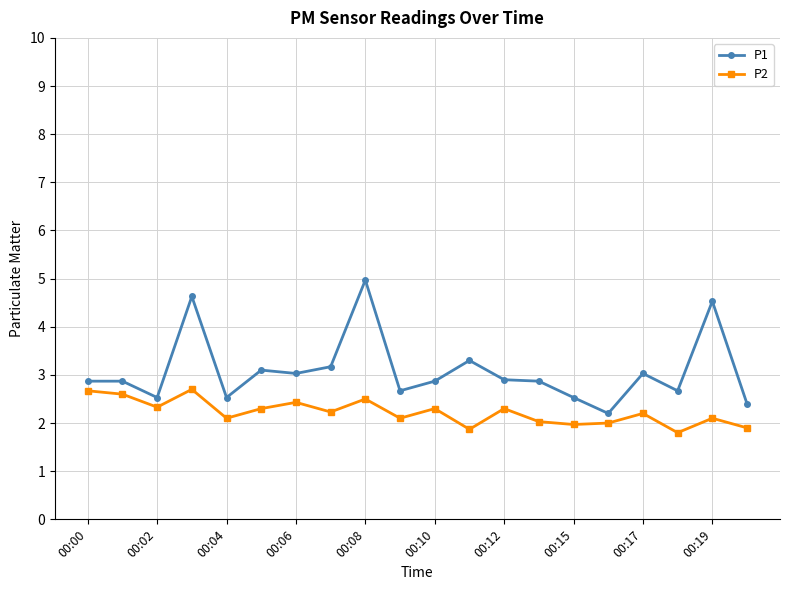

Which series has the largest total across all categories?

P1